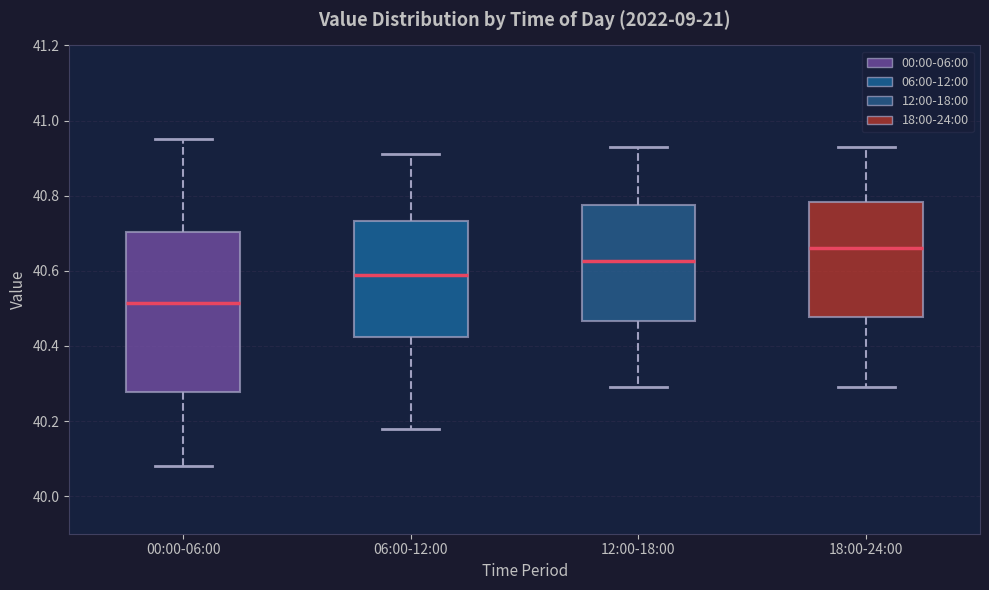

Comparing the boxes themselves (not the whiskers), which one is the tallest?

00:00-06:00